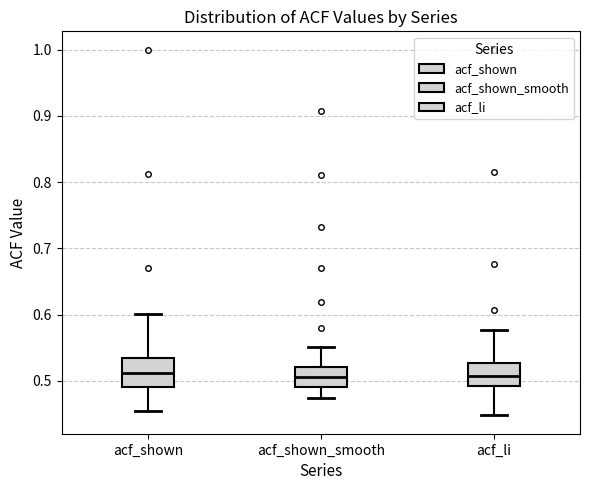

Reading left to right, read every box against the y-axis: the position of its median line, the range the box covers, and the ends of its whiskers. The values are not printed on the chart, so give them approximately, as read against the axis.

acf_shown: median 0.51, box 0.49 to 0.54, whiskers 0.45 to 0.60
acf_shown_smooth: median 0.51, box 0.49 to 0.52, whiskers 0.48 to 0.55
acf_li: median 0.51, box 0.49 to 0.53, whiskers 0.45 to 0.58